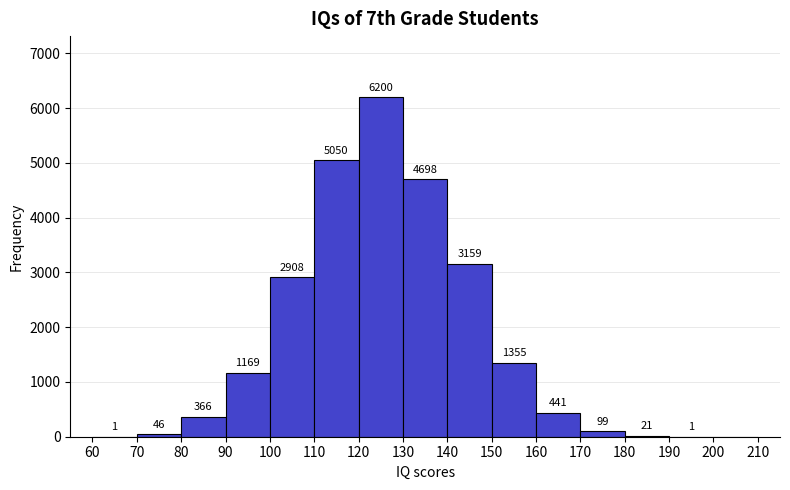

Over which range of the x-axis is the bar tallest?

120 to 130